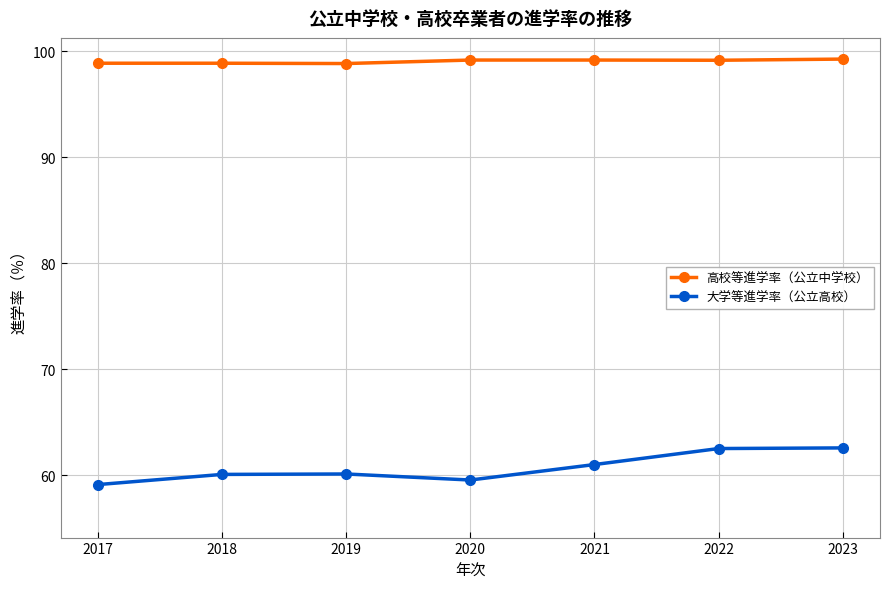

In 大学等進学率（公立高校）, how many points are lower than both neighbors (excluding endpoints)?

1